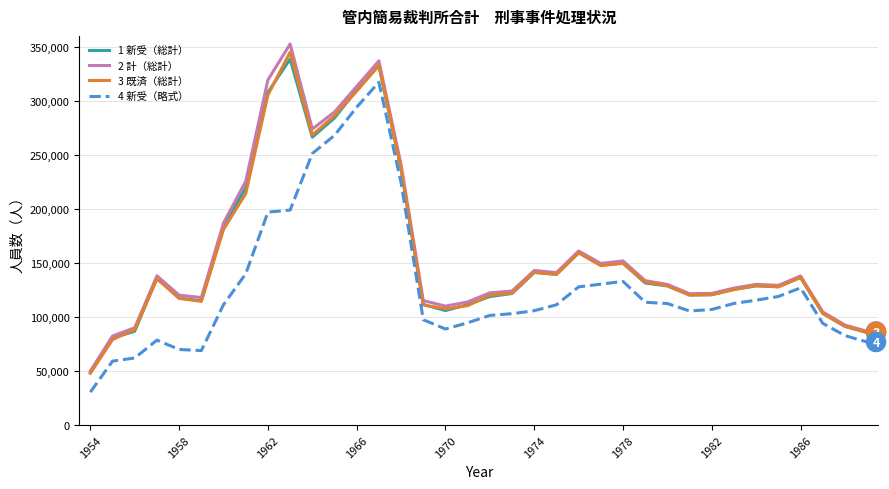

Which series has the largest range (max minus min)?

2 計（総計）